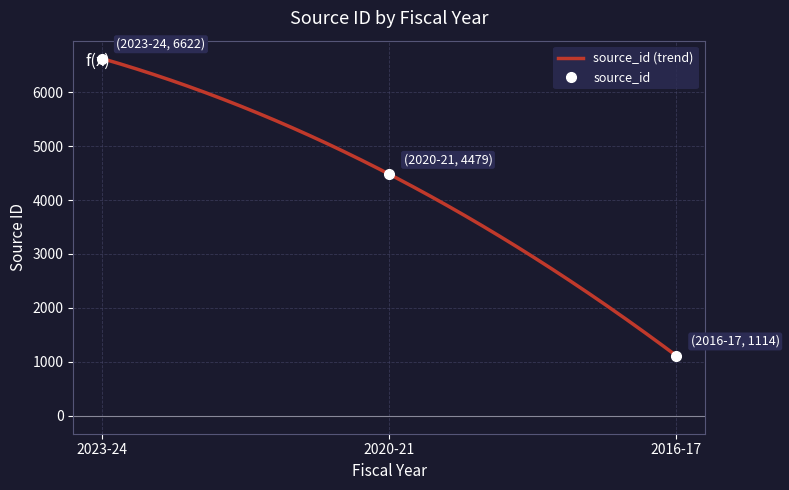

Which label corresponds to the largest value in the chart?

2023-24